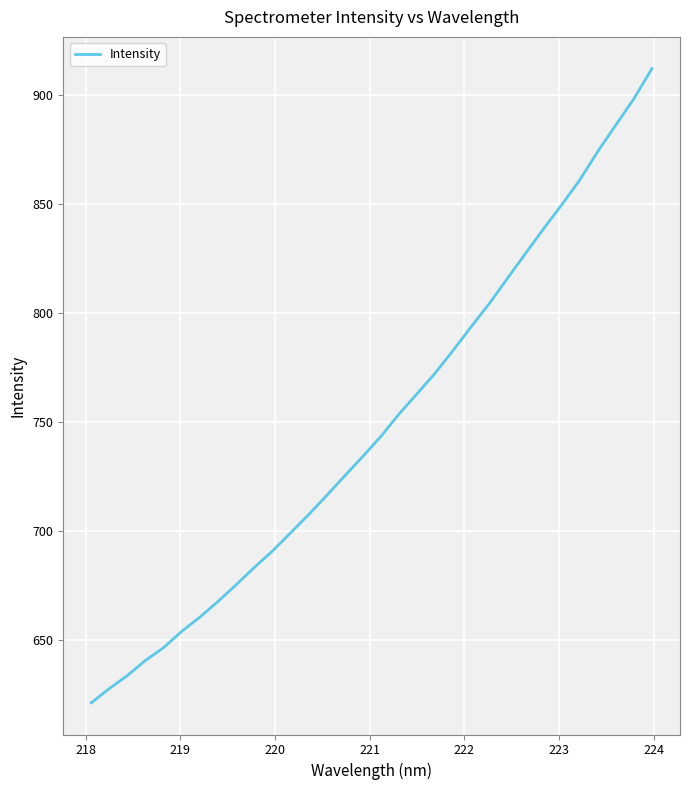

What is the smallest value displayed?

621.4